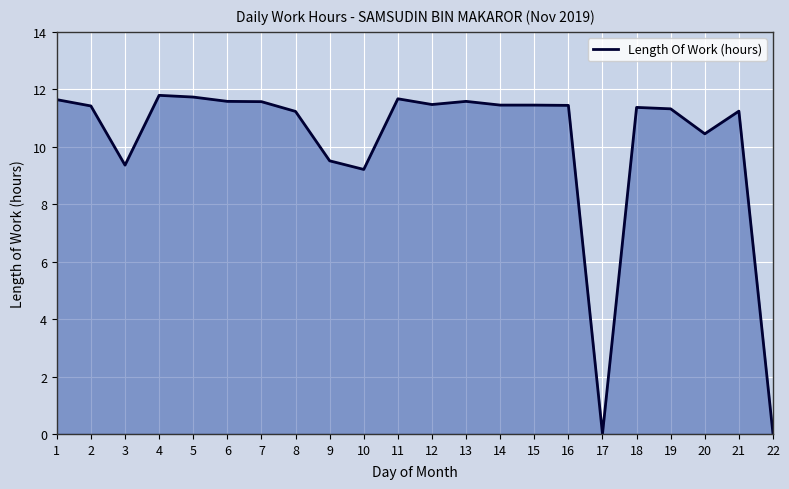

Where is the first local minimum?

3